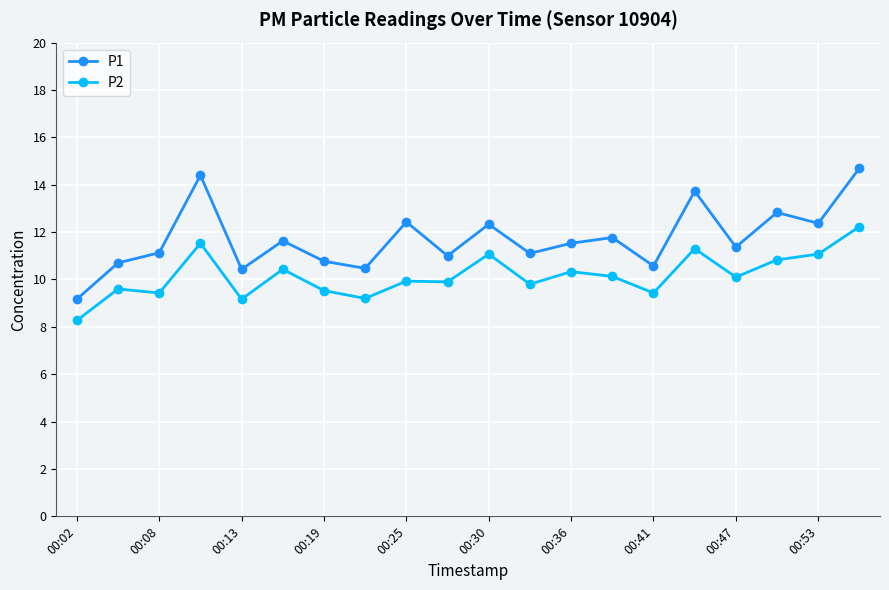

What is the minimum value for P2?

8.3